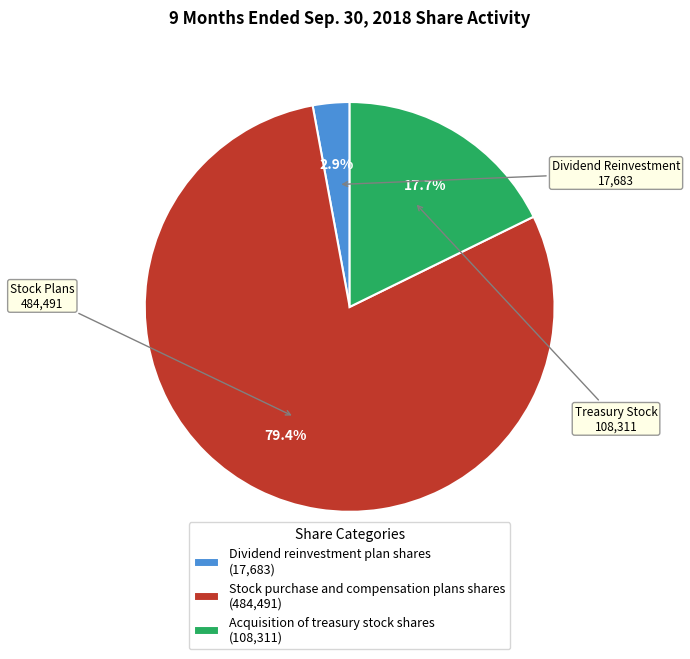

True or false: Acquisition of treasury stock shares accounts for 4% of the total.

False